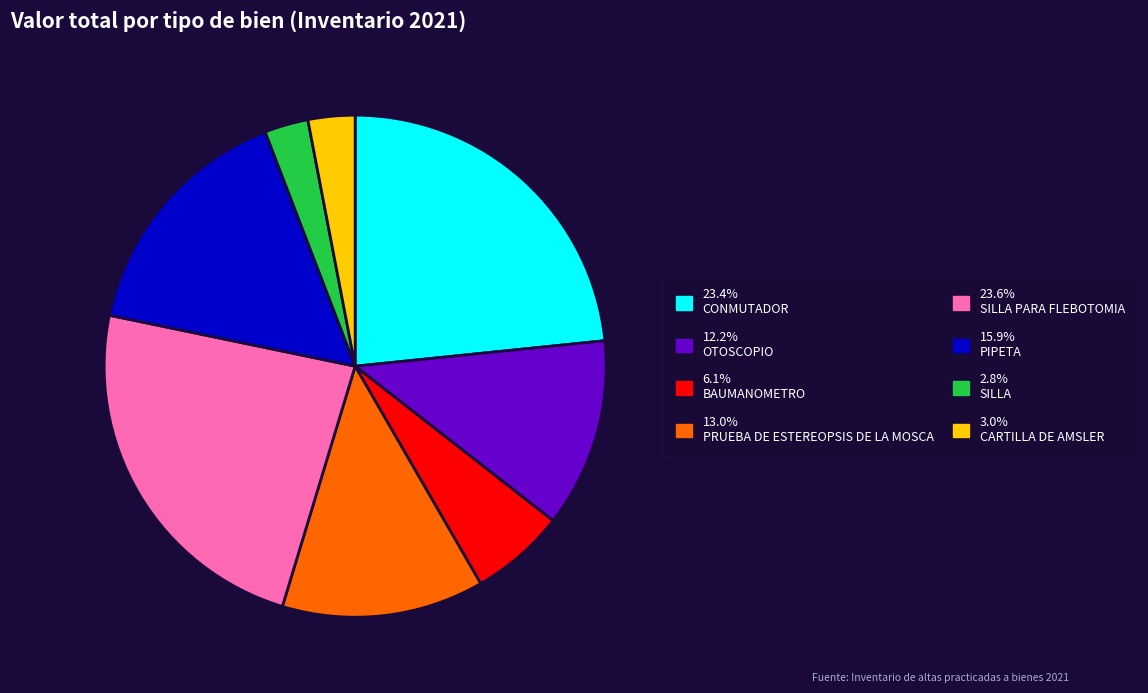

Is there a majority slice in this chart?

No